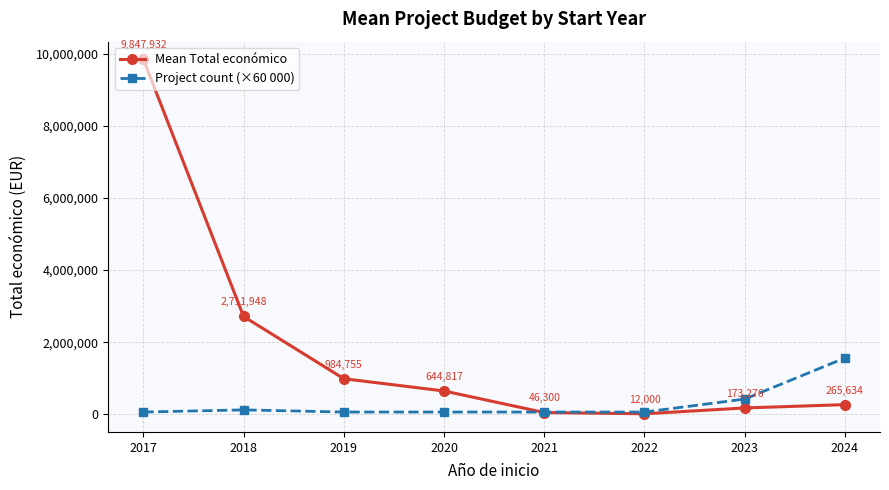

Which category has the highest value in the Mean Total económico series?

2017